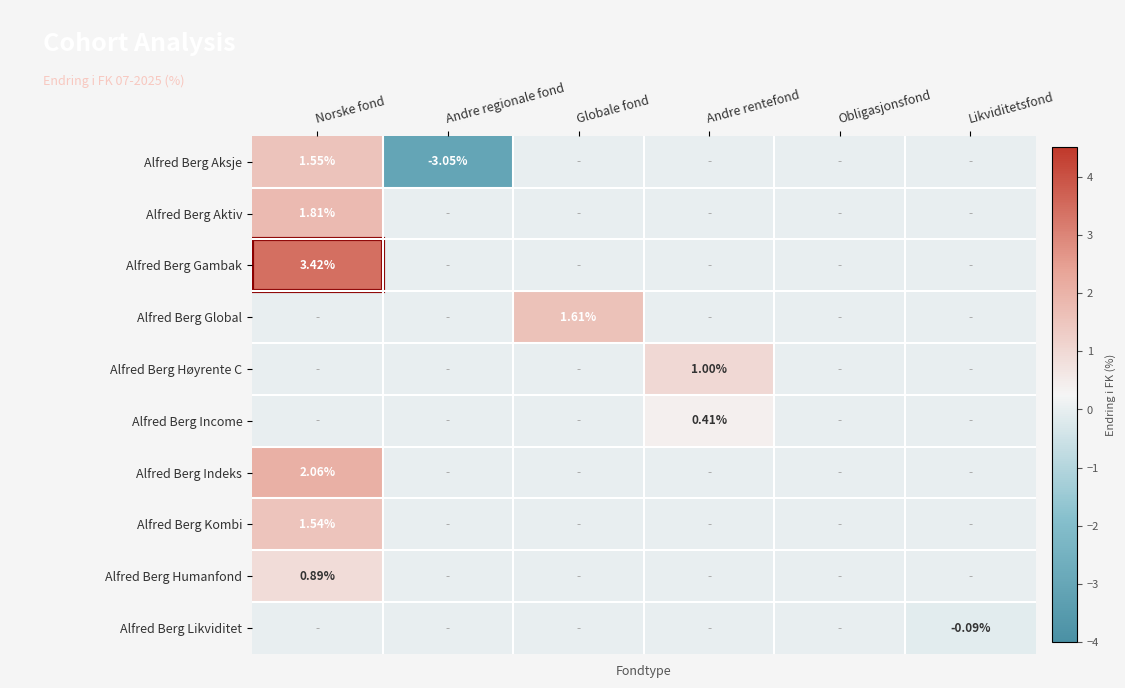

At Andre rentefond, list the series in order from largest to smallest.

Alfred Berg Høyrente C, Alfred Berg Income, Alfred Berg Aksje, Alfred Berg Aktiv, Alfred Berg Gambak, Alfred Berg Global, Alfred Berg Indeks, Alfred Berg Kombi, Alfred Berg Humanfond, Alfred Berg Likviditet